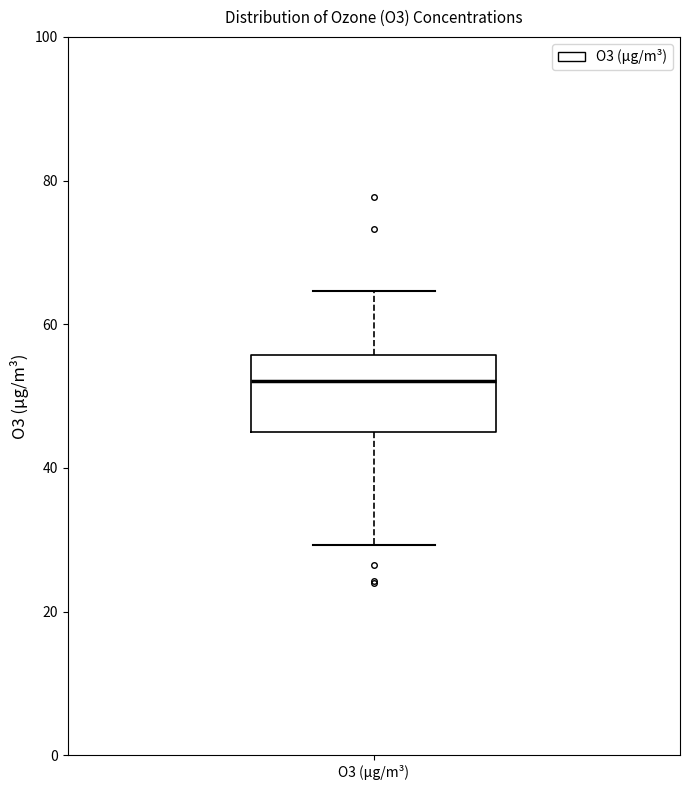

Read this box plot against the y-axis: the position of the median line, the range covered by the box, and the ends of both whiskers. The values are not printed on the chart, so give them approximately, as read against the axis.

median 52, box 44 to 56, whiskers 30 to 64